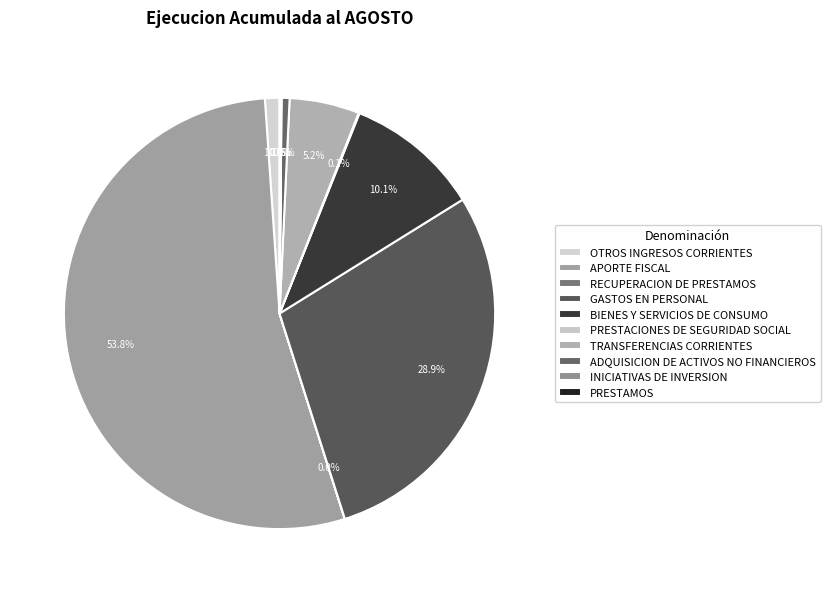

What is the change in value from APORTE FISCAL to RECUPERACION DE PRESTAMOS?

-93575